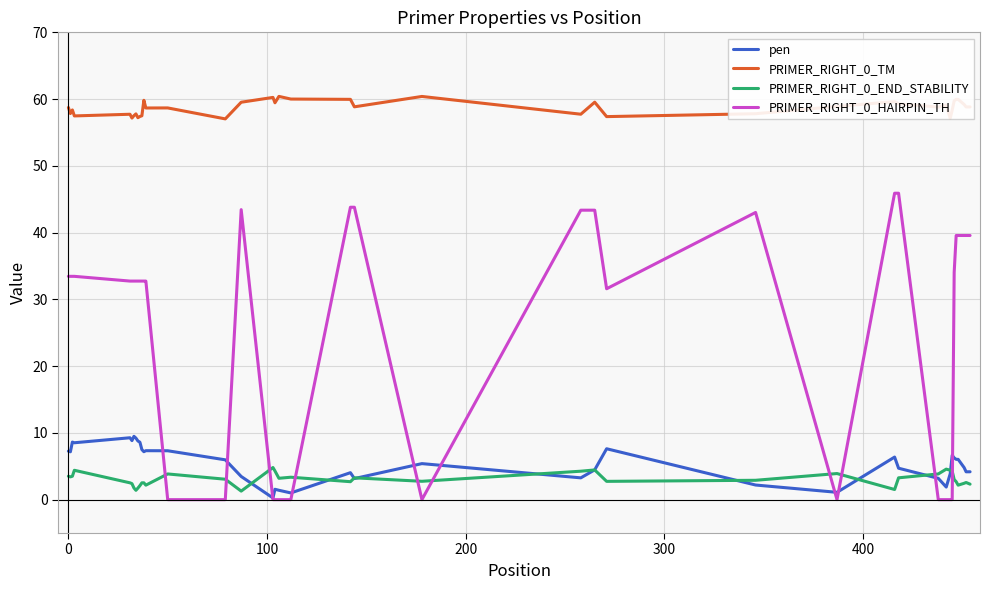

Which series has the largest total across all categories?

PRIMER_RIGHT_0_TM